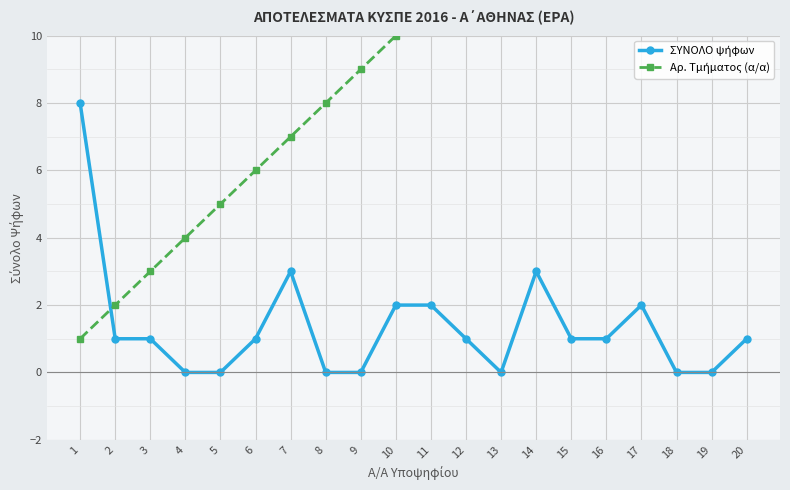

Reading left to right, list all the values displayed in this chart.

ΣΥΝΟΛΟ ψήφων: 8	1	1	0	0	1	3	0	0	2	2	1	0	3	1	1	2	0	0	1
Αρ. Τμήματος (α/α): 1	2	3	4	5	6	7	8	9	10	11	12	13	14	15	16	17	18	19	20